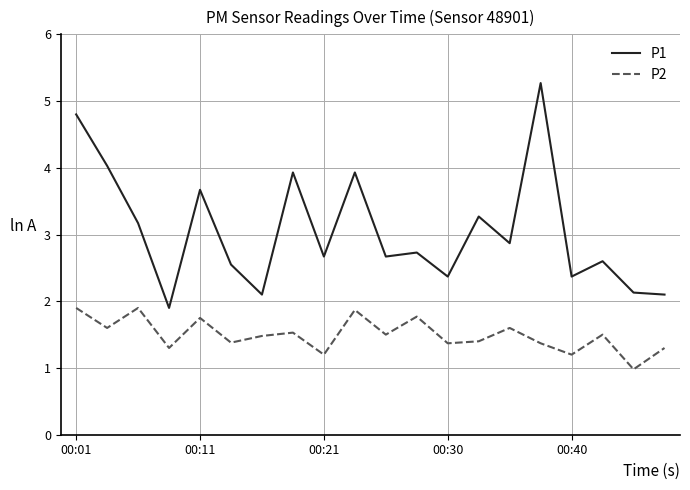

What is the minimum value for P2?

1.0